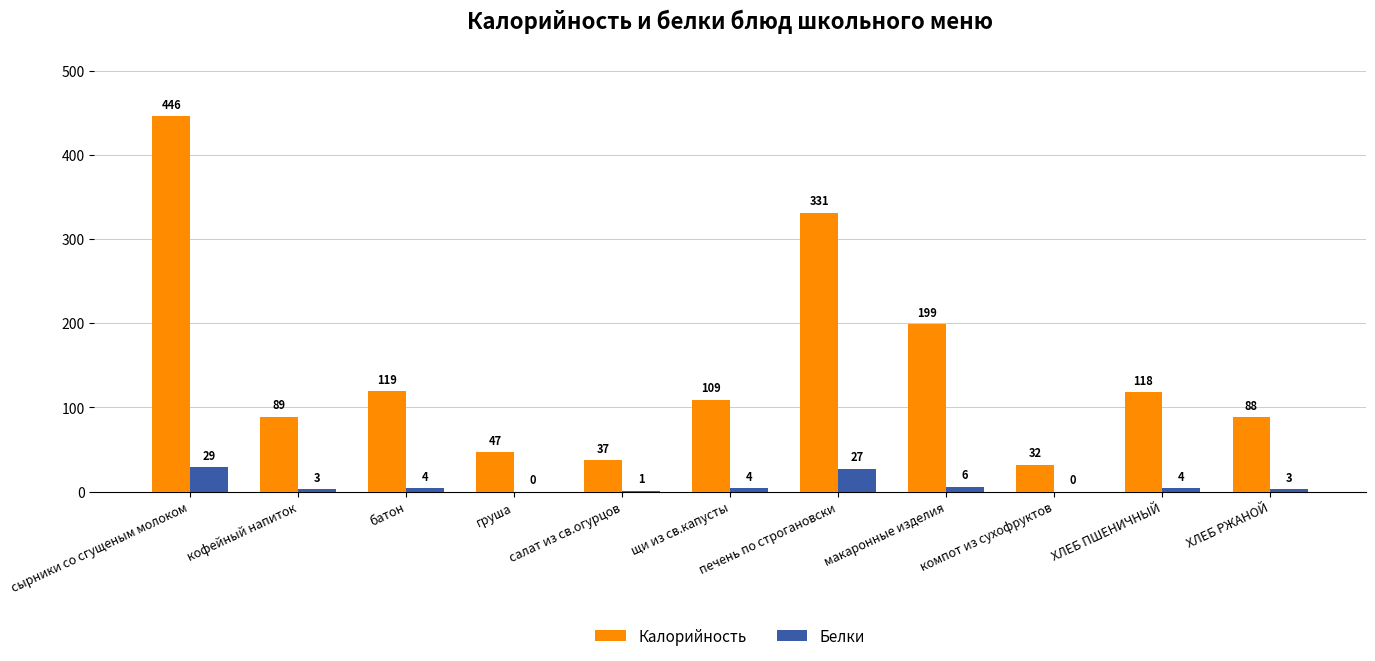

Is it true that Белки equals 27 at печень по строгановски?

True